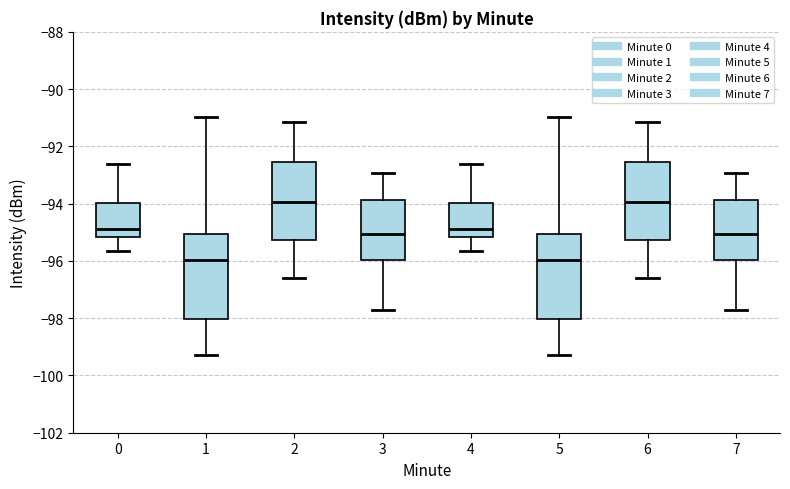

Where does the median line of the box at x = 7 sit on the y-axis? The values are not printed on the chart, so give them approximately, as read against the axis.

-95.0